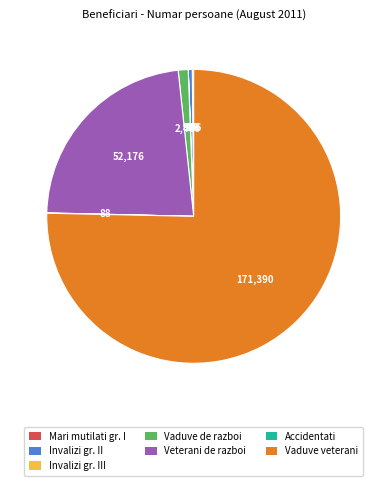

True or false: Veterani de razboi accounts for 31% of the total.

False